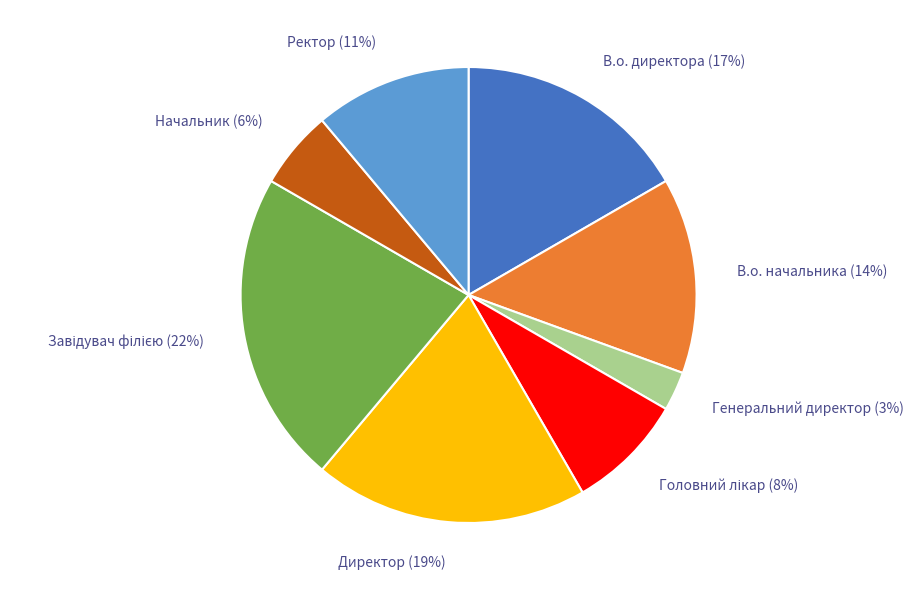

To the nearest percent, what percentage of the pie is В.о. начальника (14%)?

14%